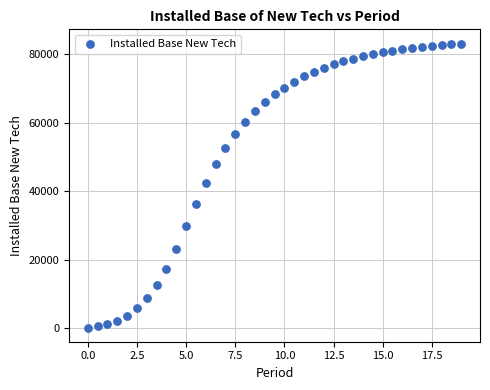

What is the range of Y values (max minus min)?

82919.6